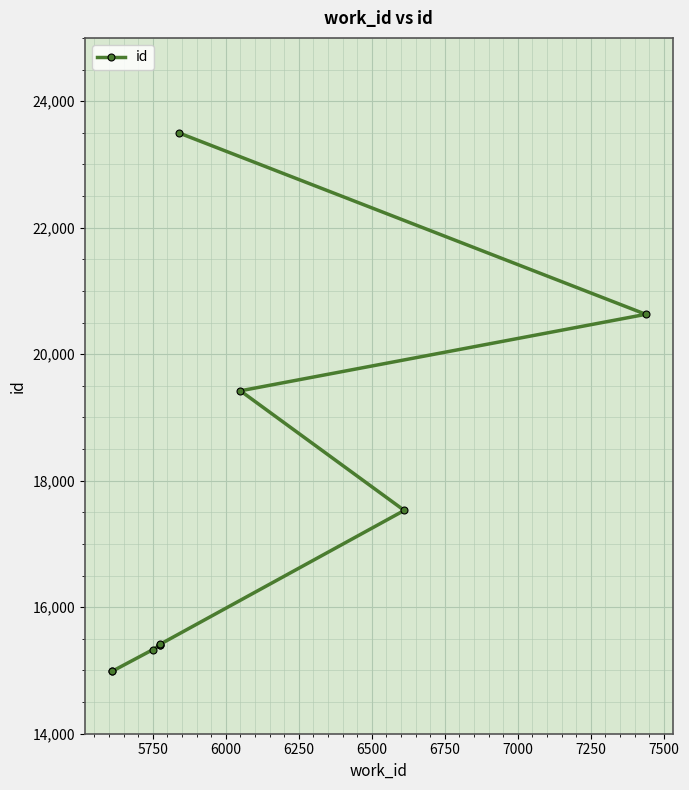

Does the chart display data point markers on the line(s)?

Yes